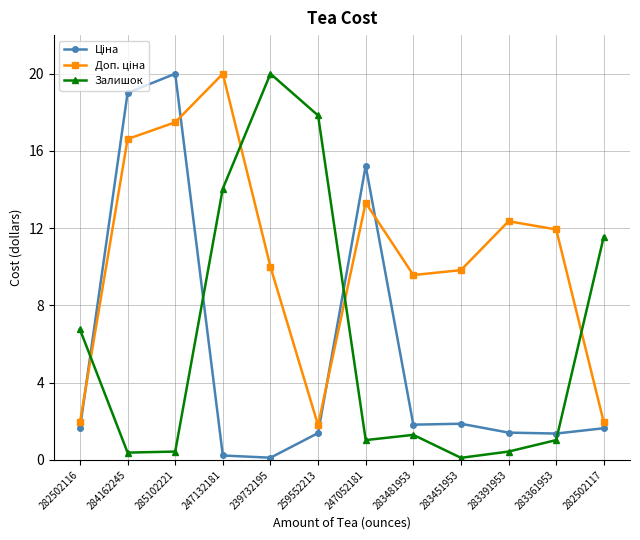

The Залишок series shows 26.6 at 259552213. True or false?

False